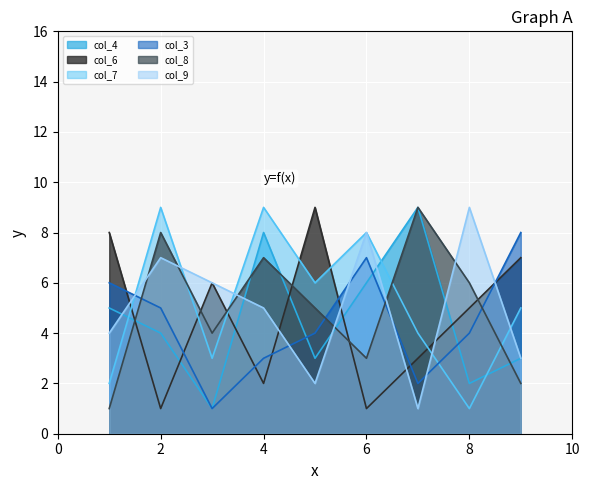

How many lines are shown in the chart?

6